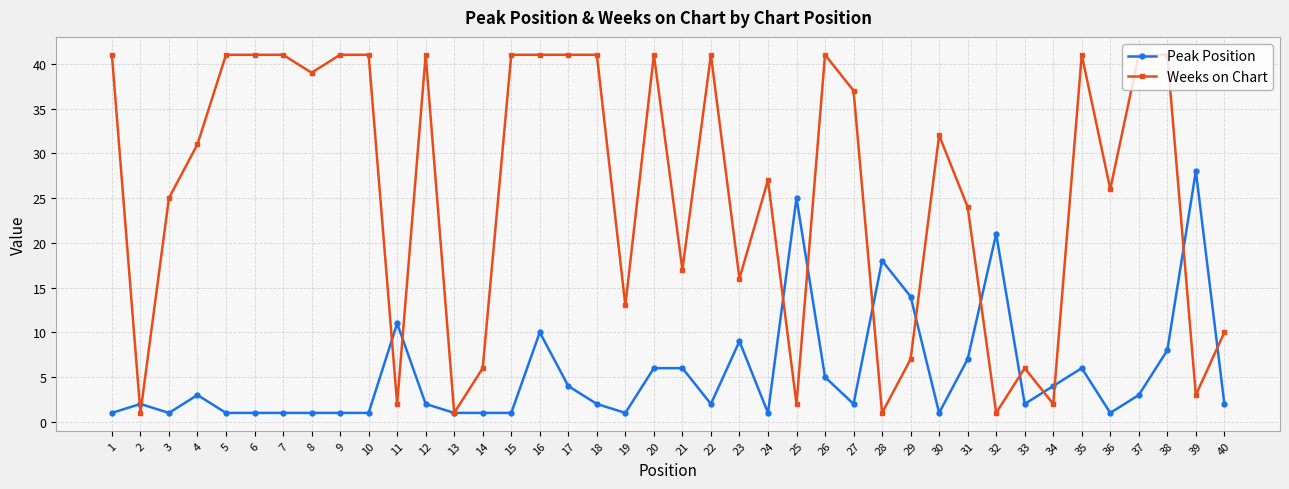

How many lines are shown in the chart?

2